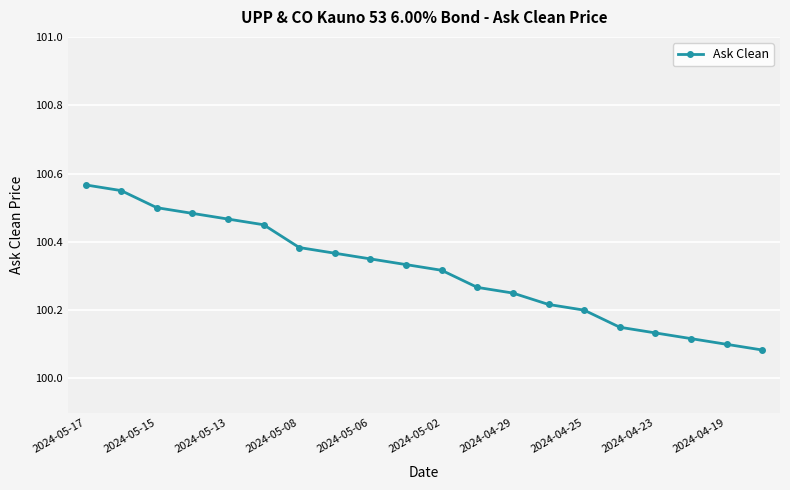

What is the sum of all values?

2006.3